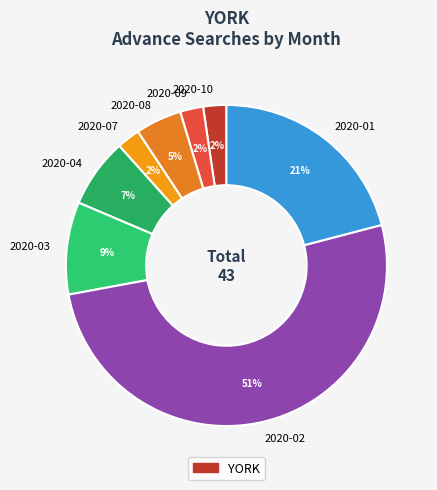

Is there a majority slice in this chart?

Yes